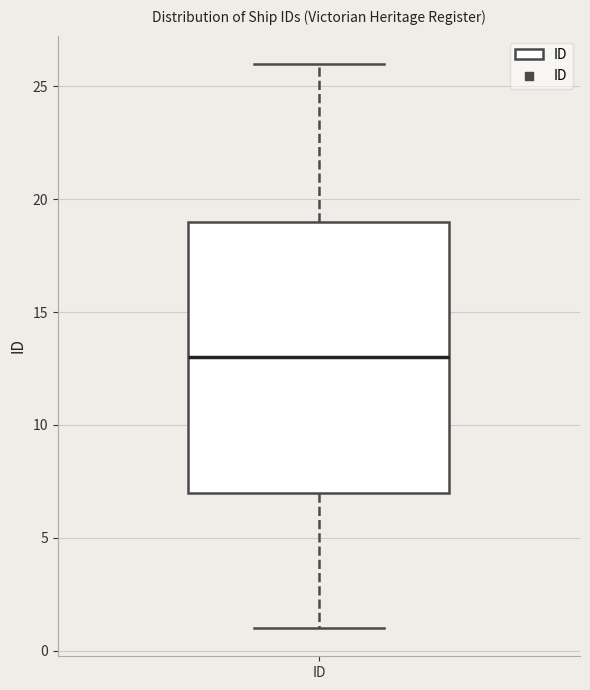

Where is the upper edge of the box for ID on the y-axis? The values are not printed on the chart, so give them approximately, as read against the axis.

19